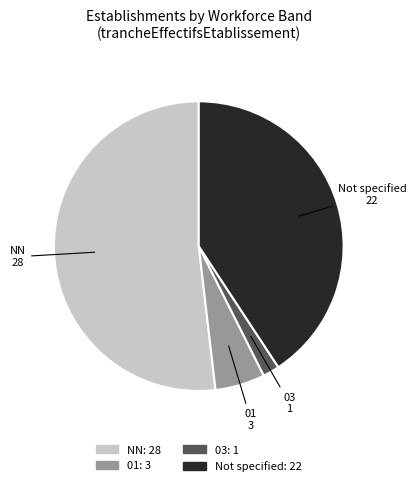

Is there a majority slice in this chart?

Yes